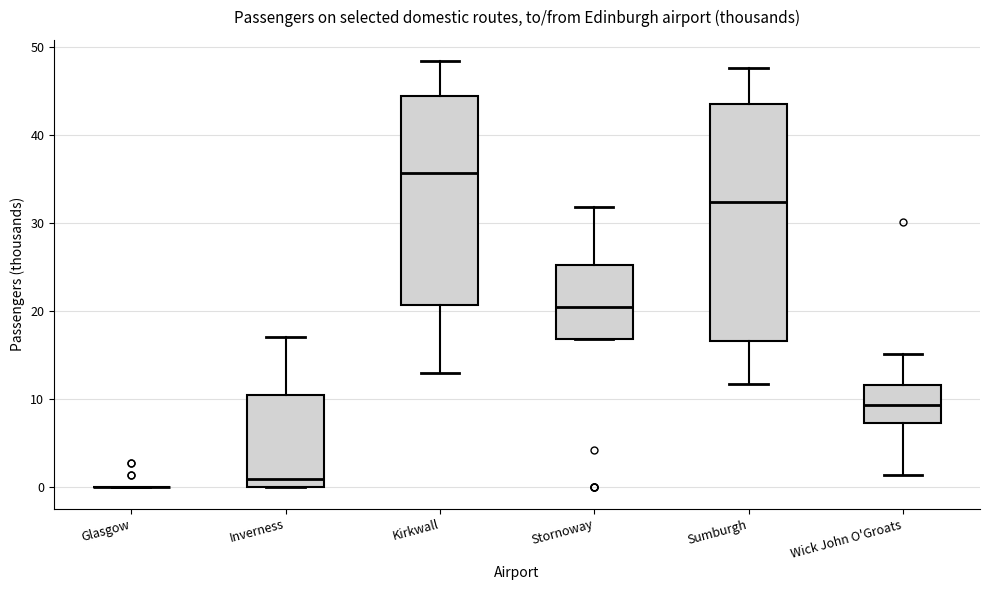

Reading left to right, transcribe this box plot: for each box, give where its median line is, the range the box spans, and where its two whiskers end, as read against the y-axis. The values are not printed on the chart, so give them approximately, as read against the axis.

Glasgow: box collapsed to a line at 0, whiskers 0 to 0
Inverness: median 1, box 0 to 11, whiskers 0 to 17
Kirkwall: median 36, box 21 to 45, whiskers 13 to 48
Stornoway: median 21, box 17 to 25, whiskers 17 to 32
Sumburgh: median 32, box 17 to 44, whiskers 12 to 48
Wick John O'Groats: median 9, box 7 to 12, whiskers 1 to 15